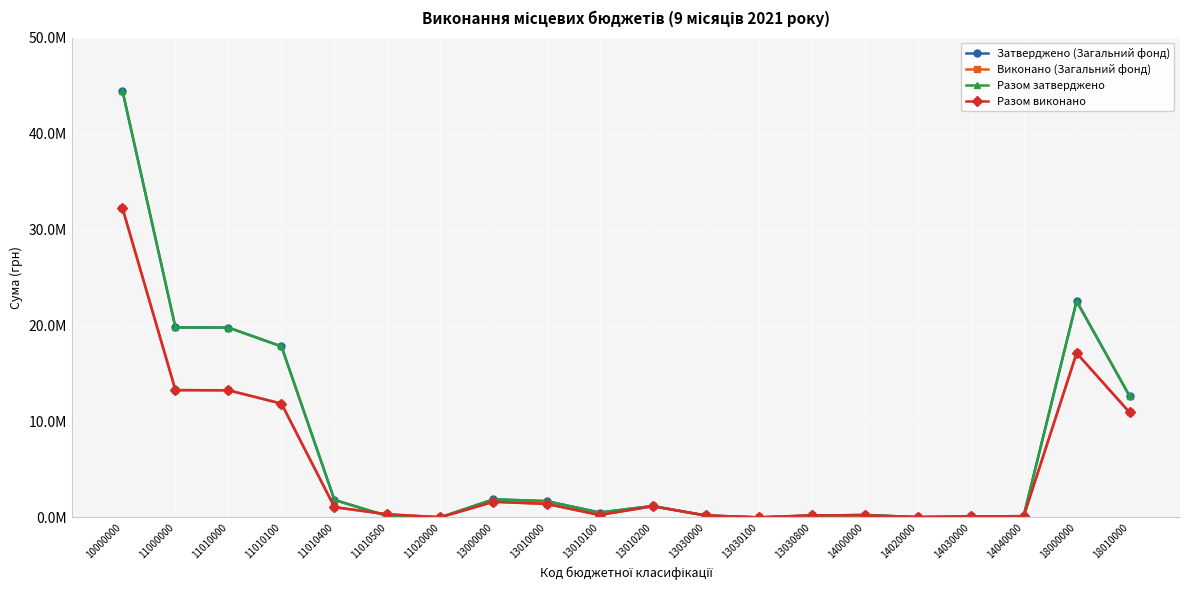

Is this an area chart (filled region under the line)?

No